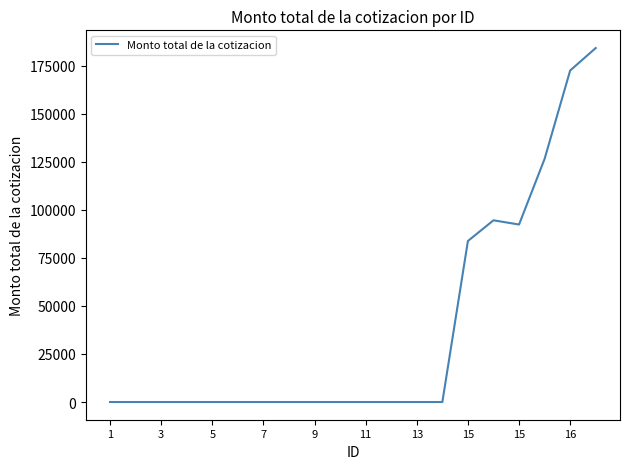

Does the chart display data point markers on the line(s)?

No